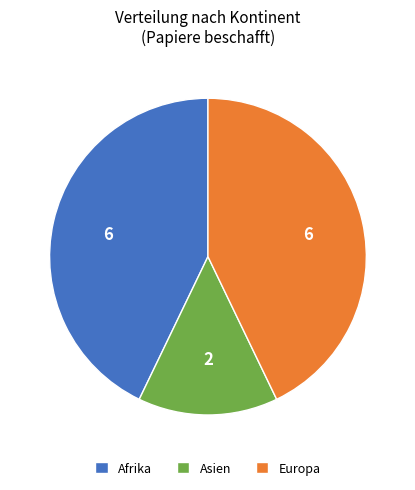

Approximately how many times larger is the value at Europa compared to Afrika?

1.0